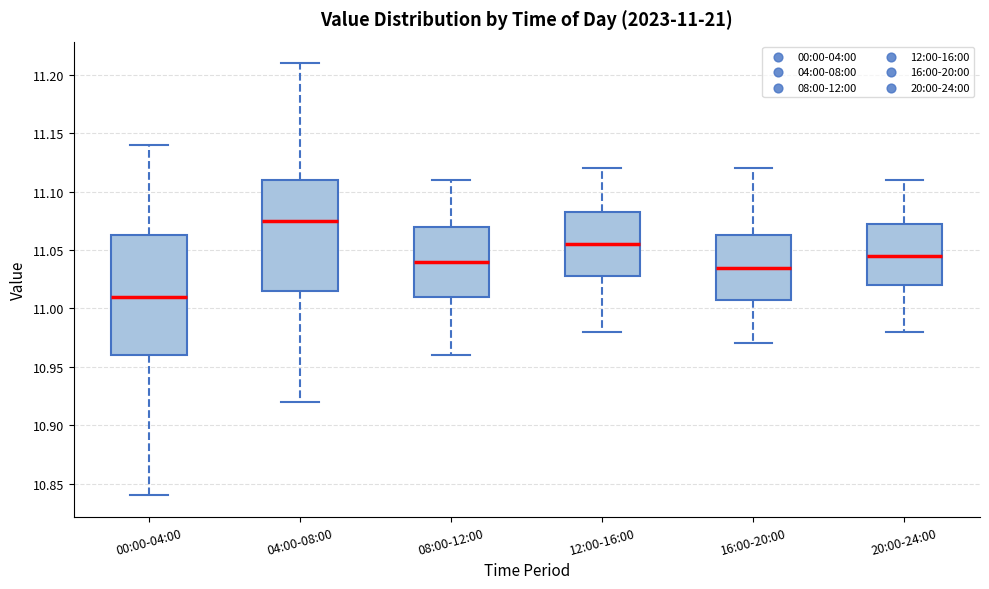

Comparing the boxes themselves (not the whiskers), which one is the tallest?

00:00-04:00